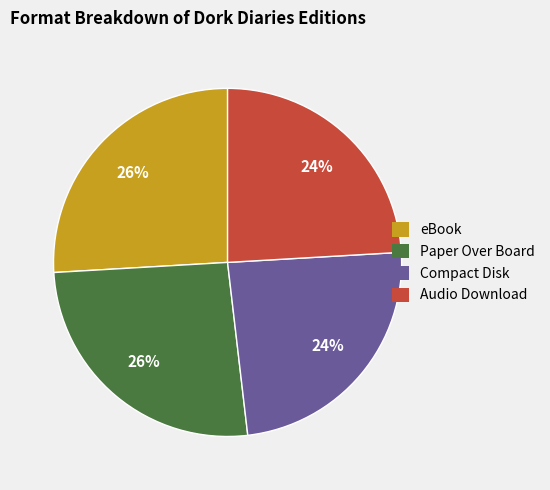

Combined, do Audio Download and Compact Disk account for over 50%?

No